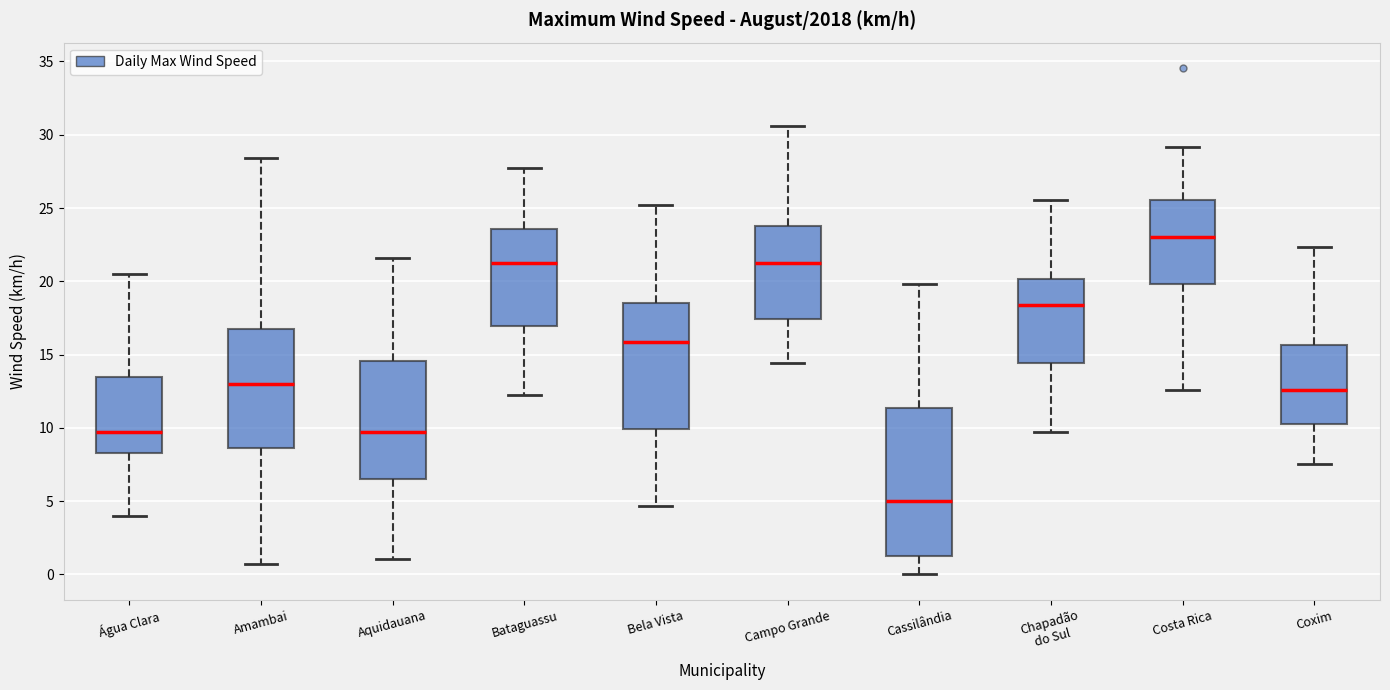

Which box's median line is the lowest?

Cassilândia